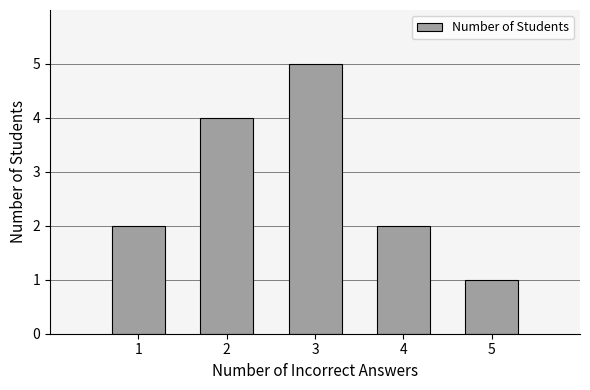

Are the bars horizontal?

No